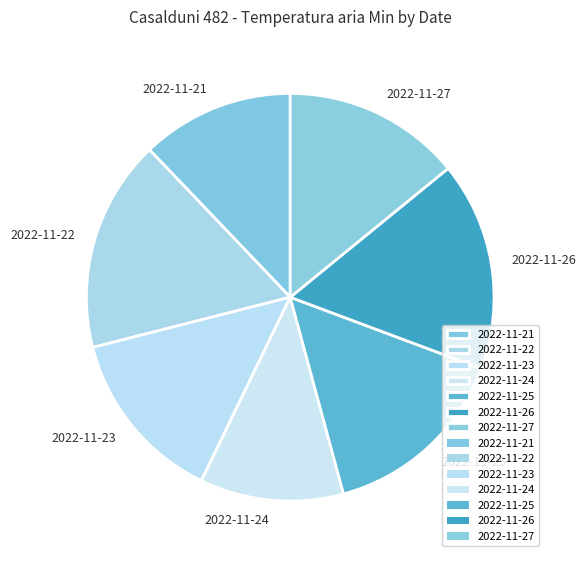

Do 2022-11-25 and 2022-11-26 together represent more than half of the pie?

No